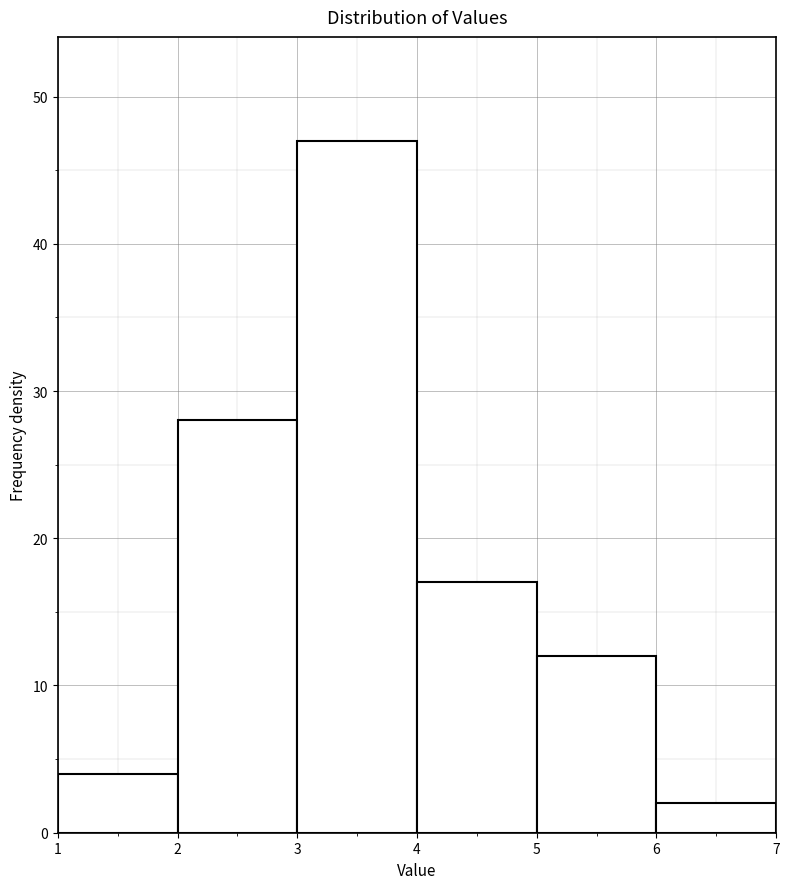

Reading left to right, list every bar in this chart as the range it spans on the x-axis followed by its height. The values are not printed on the chart, so give them approximately, as read against the axis.

1 to 2: 4
2 to 3: 28
3 to 4: 47
4 to 5: 17
5 to 6: 12
6 to 7: 2